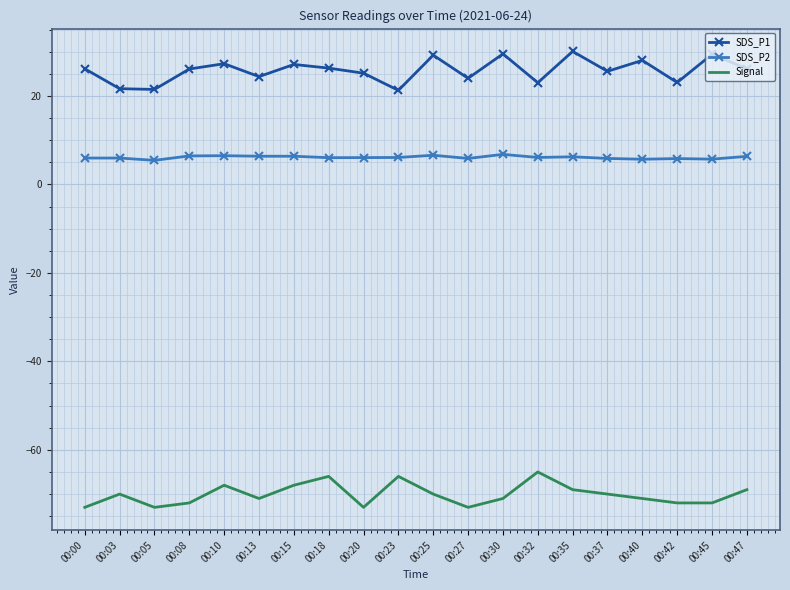

What is the spread (max minus min) of values at 00:08?

98.1